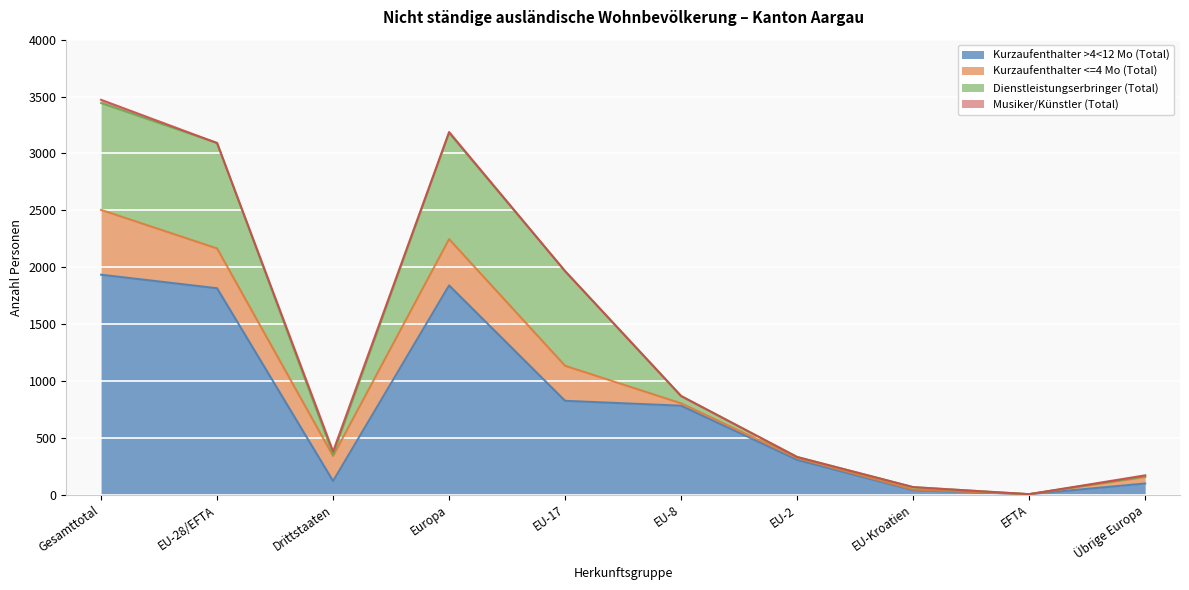

Between Drittstaaten and Gesamttotal, which is larger?

Gesamttotal